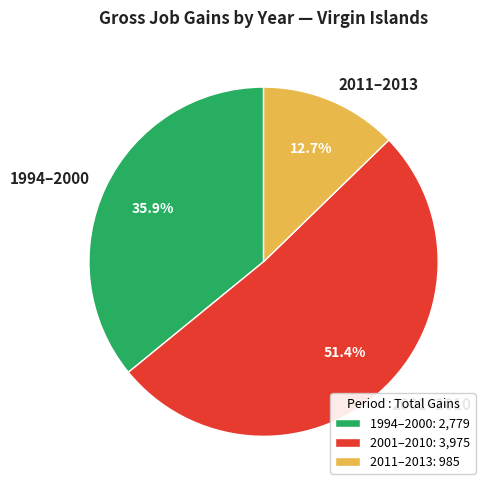

To the nearest percent, what is the difference between the largest and smallest slice percentages?

39%